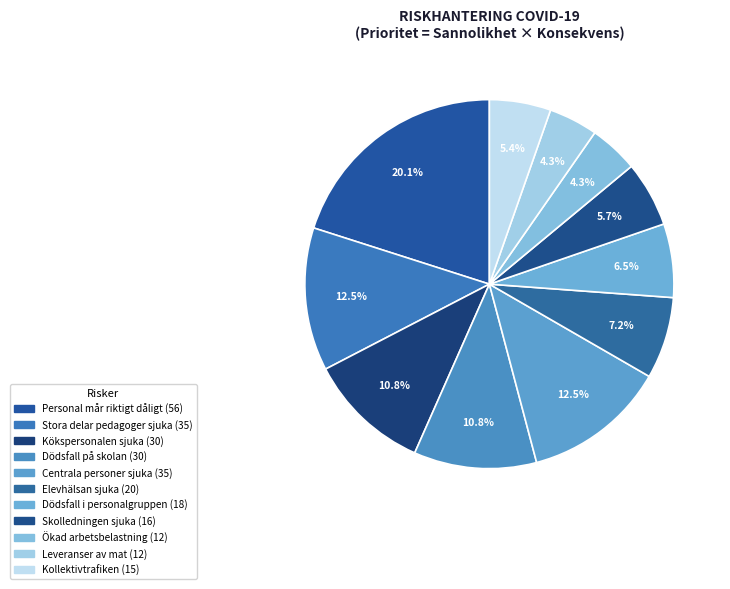

Does any single category account for the majority?

No